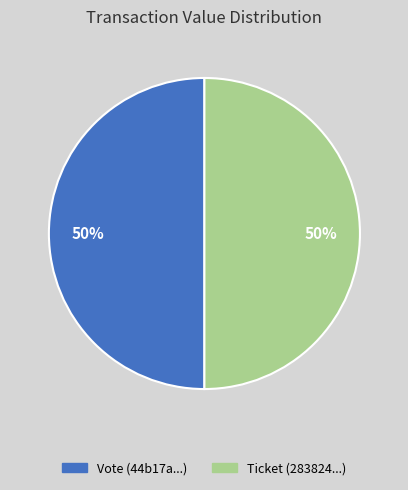

To the nearest percent, what is the average slice percentage?

50%